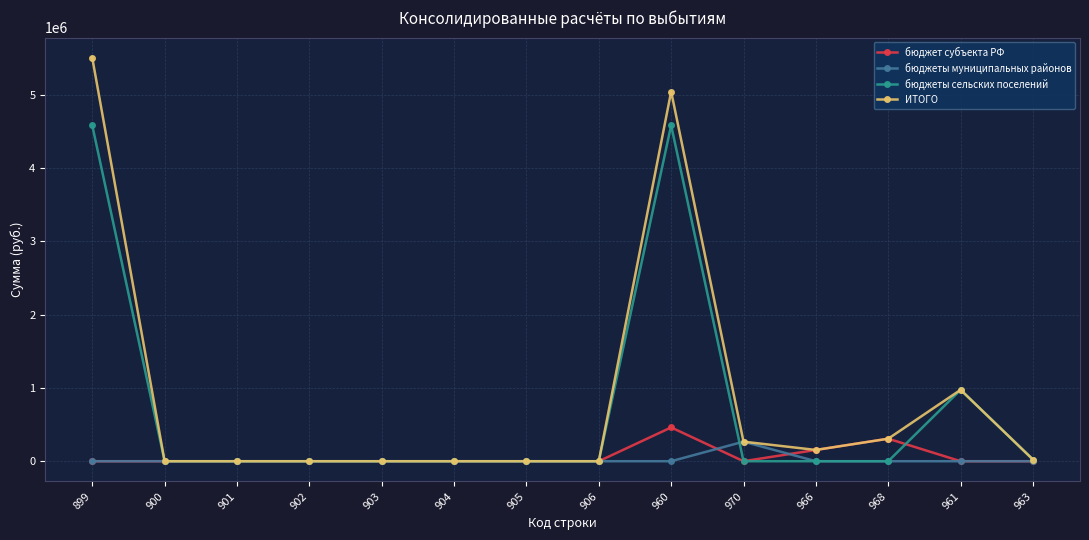

Which series changed the most between 902 and 960?

ИТОГО